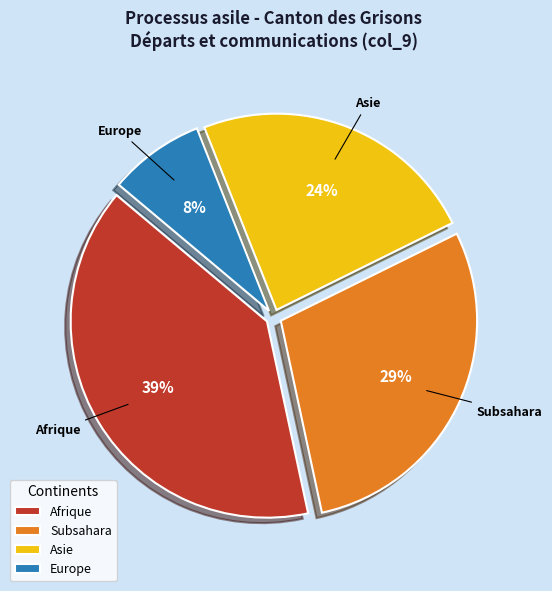

Do Asie and Subsahara together represent more than half of the pie?

Yes